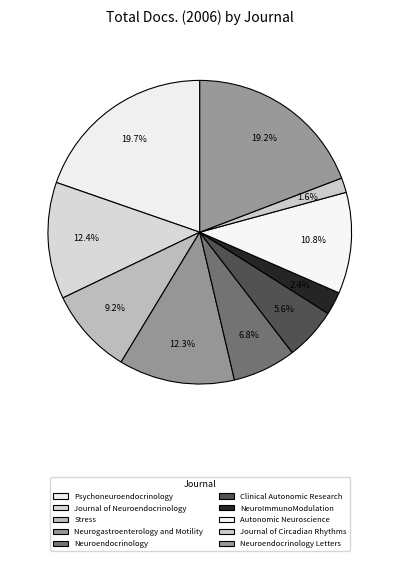

Count the number of slices in the pie.

10